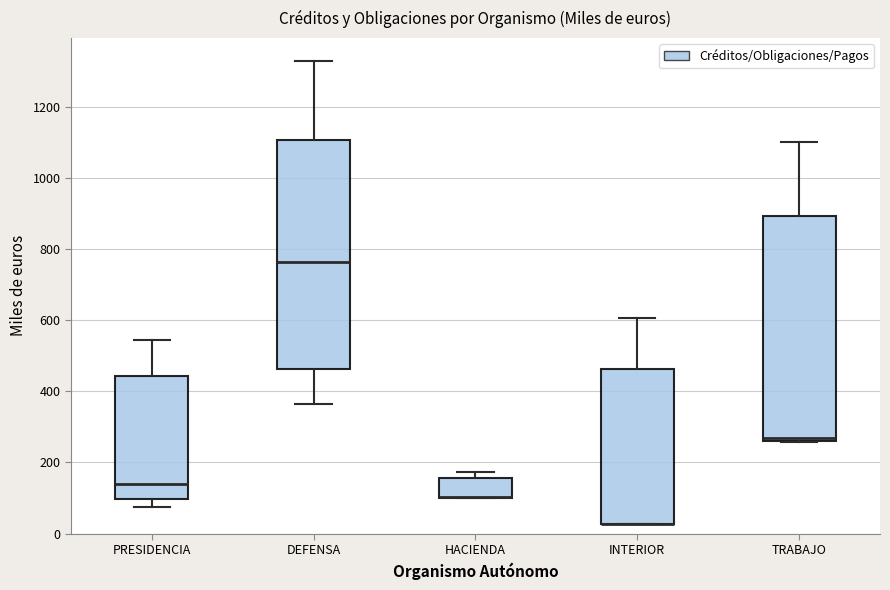

Reading left to right, read every box against the y-axis: the position of its median line, the range the box covers, and the ends of its whiskers. The values are not printed on the chart, so give them approximately, as read against the axis.

PRESIDENCIA: median 140, box 100 to 440, whiskers 80 to 540
DEFENSA: median 760, box 460 to 1100, whiskers 360 to 1340
HACIENDA: median 100 (drawn on the box's lower edge), box 100 to 160, whiskers 100 to 180
INTERIOR: median 20 (drawn on the box's lower edge), box 20 to 460, whiskers 20 to 600
TRABAJO: median 260 (just above the box's lower edge), box 260 to 900, whiskers 260 to 1100